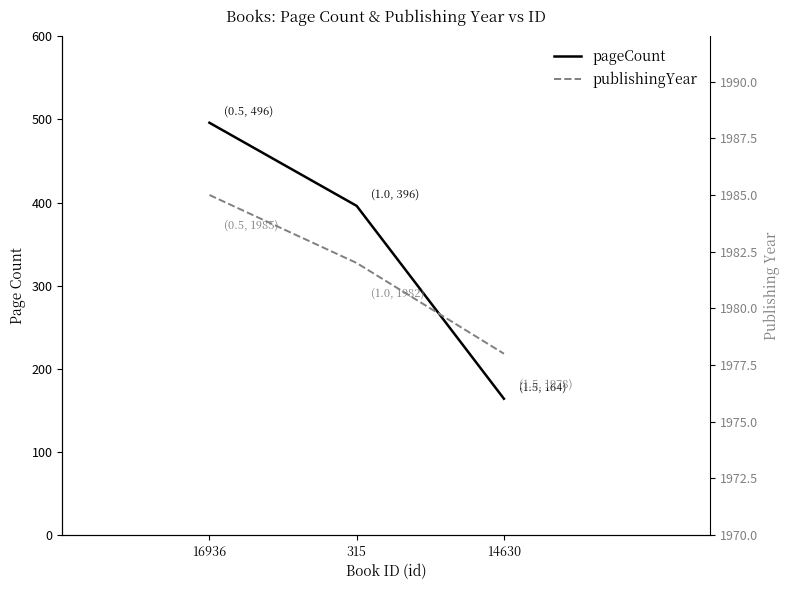

Reading left to right, list all the values displayed in this chart.

pageCount: 16936=496	315=396	14630=164
publishingYear: 16936=1985	315=1982	14630=1978